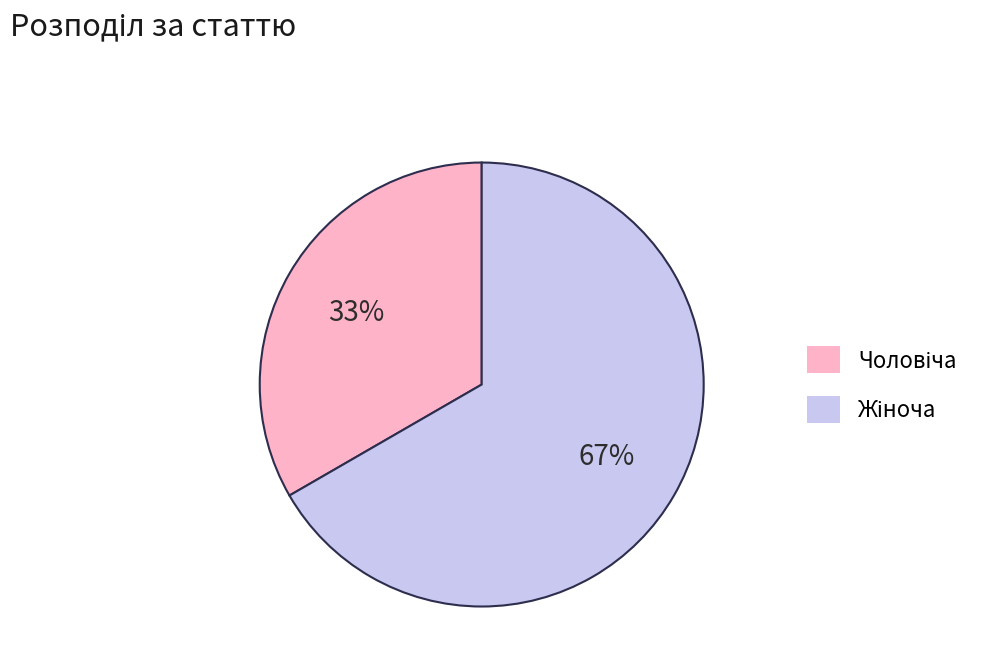

Does any single category account for the majority?

Yes